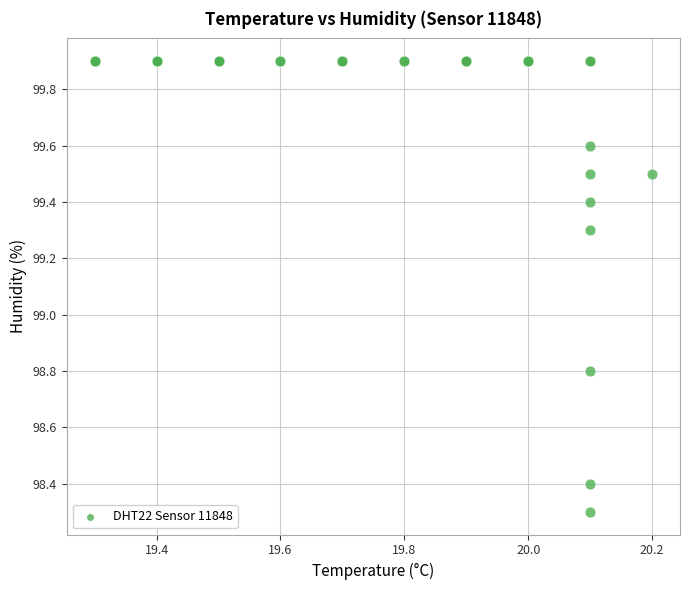

What Y value in the scatter plot is closest to 99?

98.8